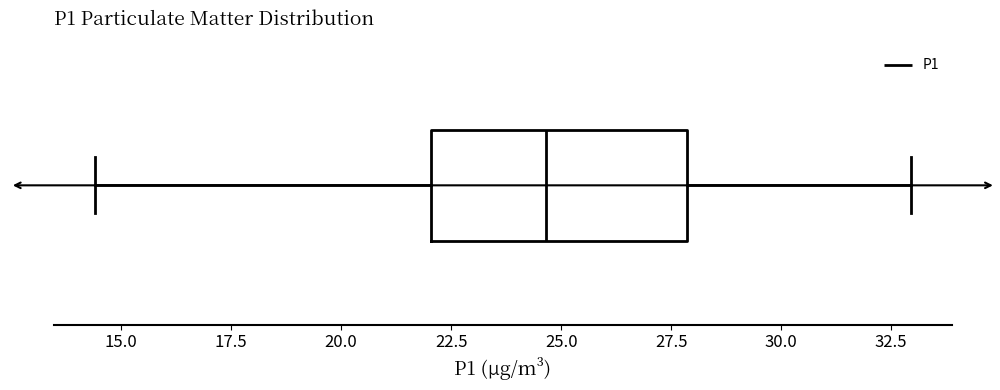

Where is the left edge of the box on the x-axis? The values are not printed on the chart, so give them approximately, as read against the axis.

22.0